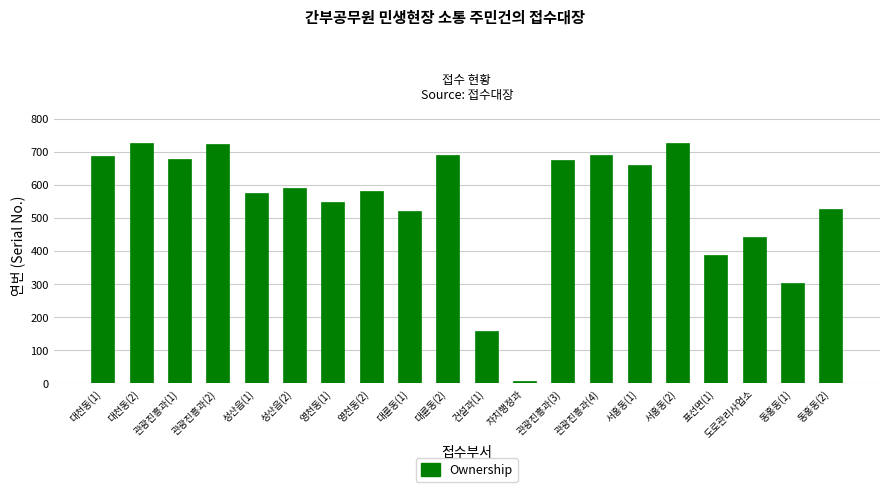

The value at 서홍동(1) is 661. True or false?

True